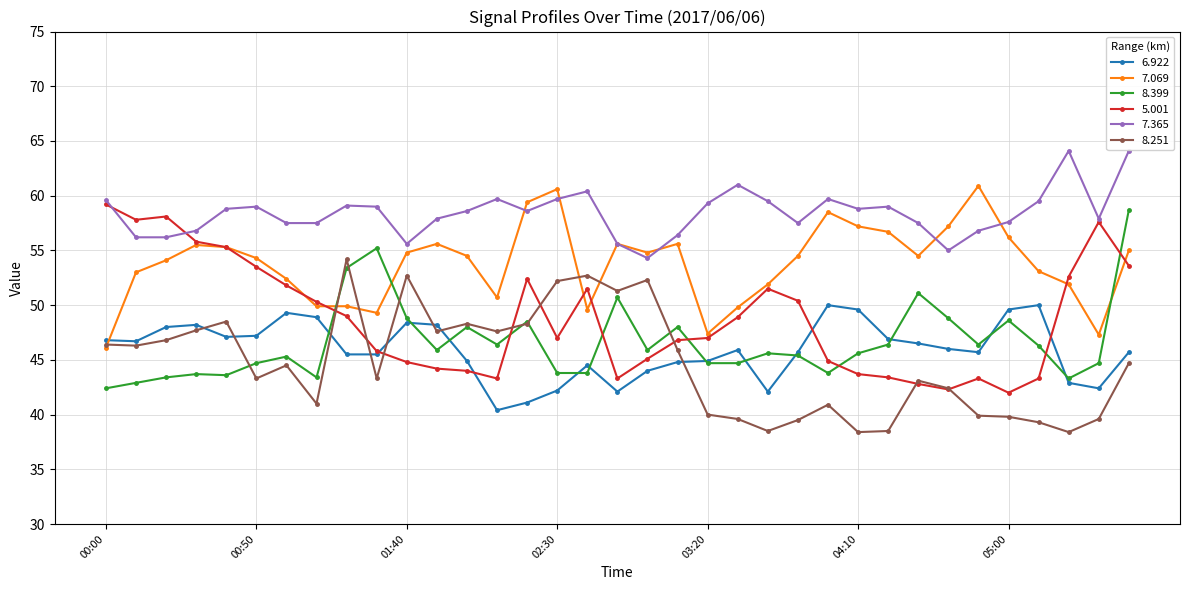

True or false: 8.251 has more than 0 interior local peaks.

True